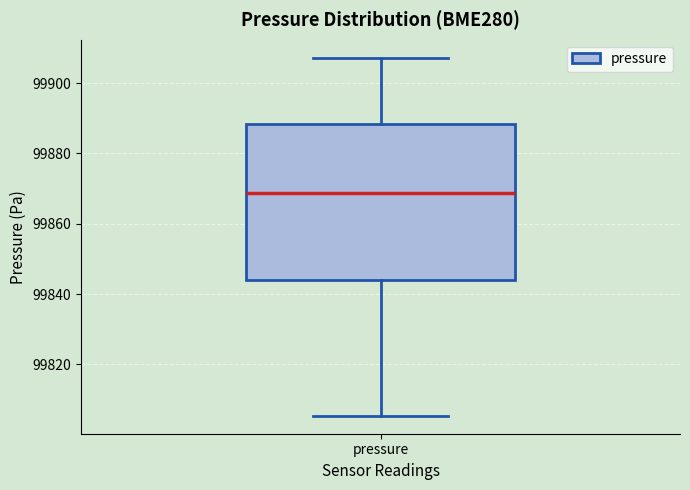

Where does the upper whisker of the box for pressure end on the y-axis? The values are not printed on the chart, so give them approximately, as read against the axis.

99908